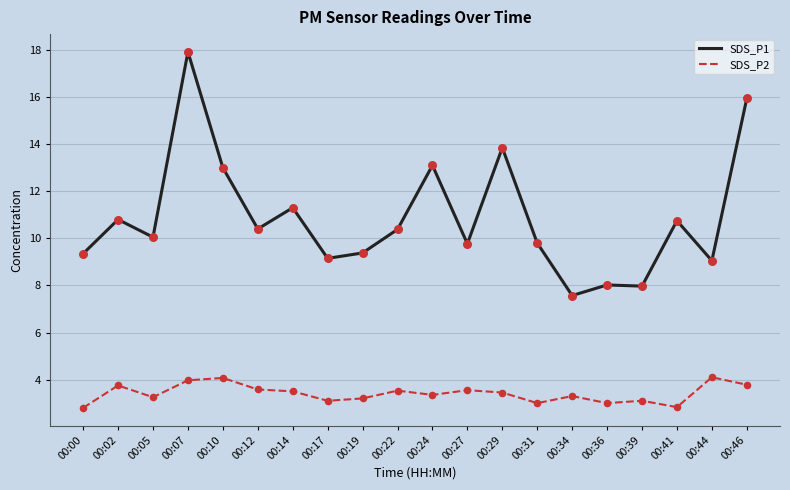

What is the total value across all series at 00:34?

10.9